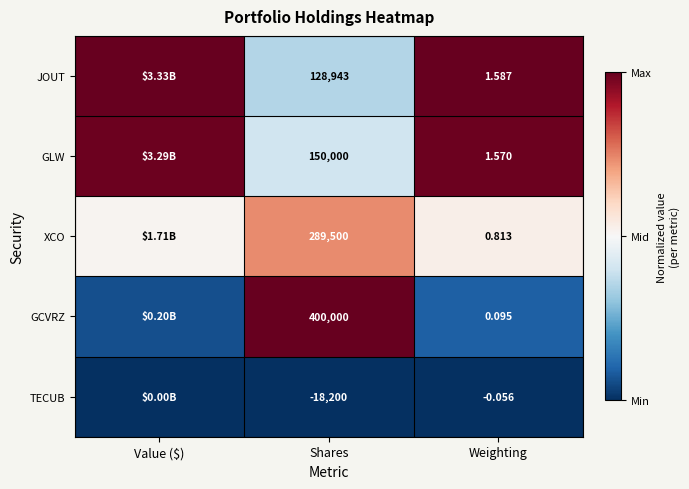

Is the value of TECUB at Shares greater than the value of GCVRZ at Shares?

No